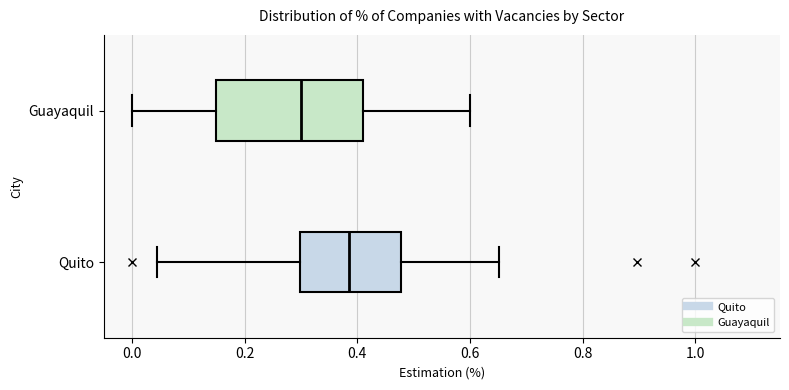

Reading bottom to top, read every box against the x-axis: the position of its median line, the range the box covers, and the ends of its whiskers. The values are not printed on the chart, so give them approximately, as read against the axis.

Quito: median 0.38, box 0.30 to 0.48, whiskers 0.04 to 0.66
Guayaquil: median 0.30, box 0.16 to 0.42, whiskers 0.00 to 0.60